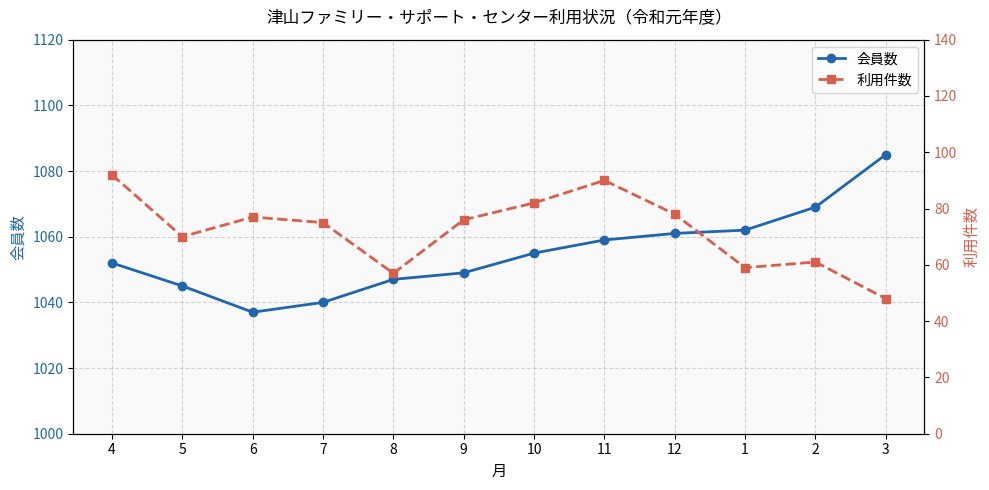

What is the minimum value shown in the chart?

48